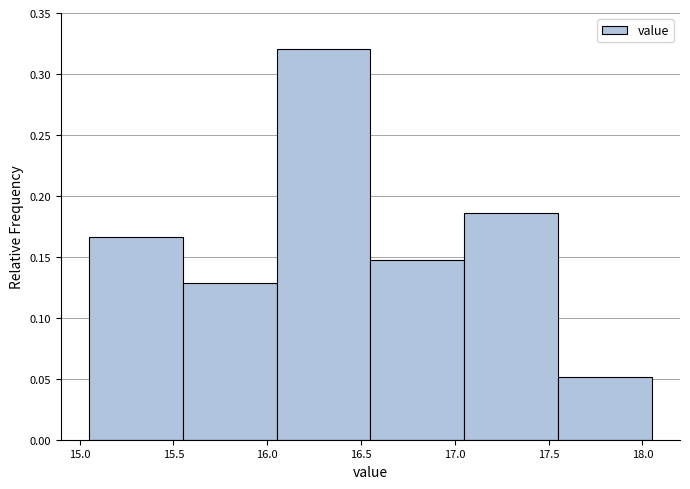

Reading left to right, transcribe this chart: for each bar, give the range it covers on the x-axis and its height. The values are not printed on the chart, so give them approximately, as read against the axis.

15.05 to 15.55: 0.165
15.55 to 16.05: 0.130
16.05 to 16.55: 0.320
16.55 to 17.05: 0.145
17.05 to 17.55: 0.185
17.55 to 18.05: 0.050